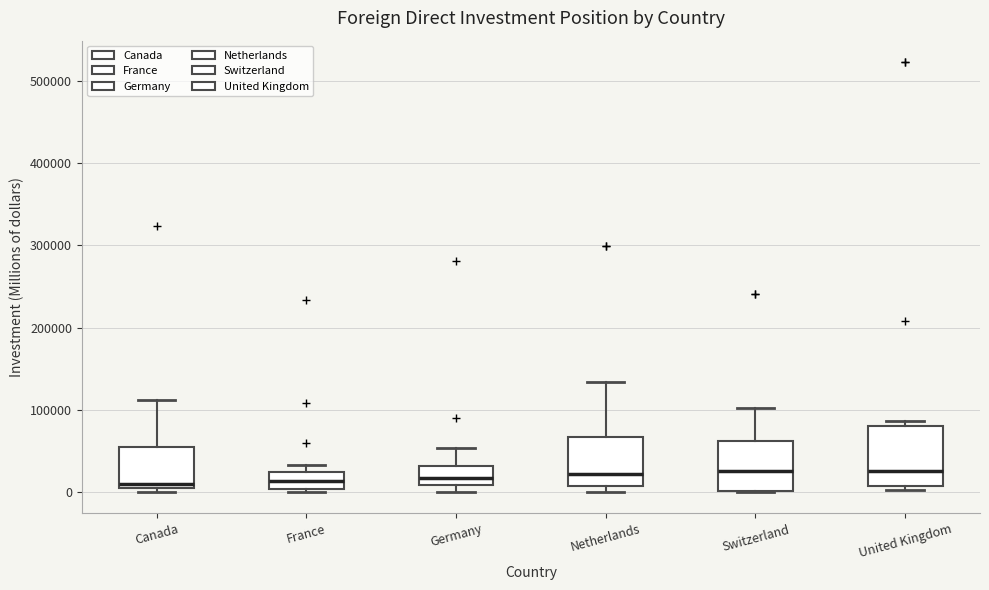

Which box is the tallest, from its lower edge to its upper edge?

United Kingdom